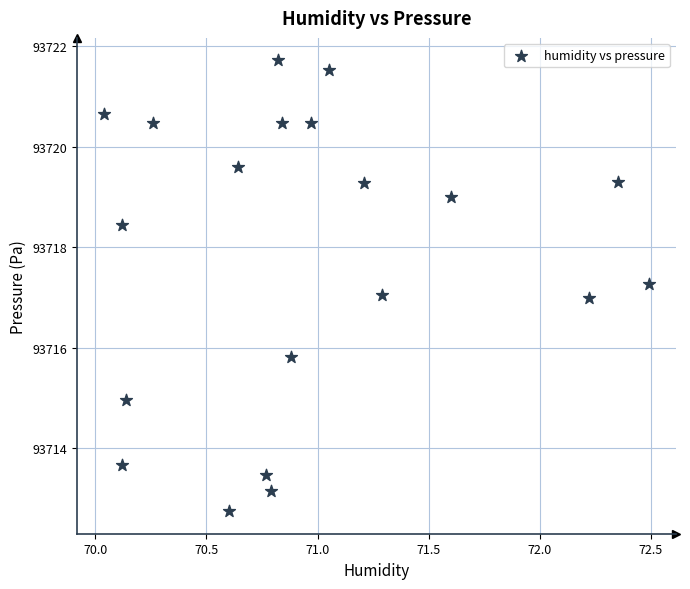

What is the range of X values (max minus min)?

2.4